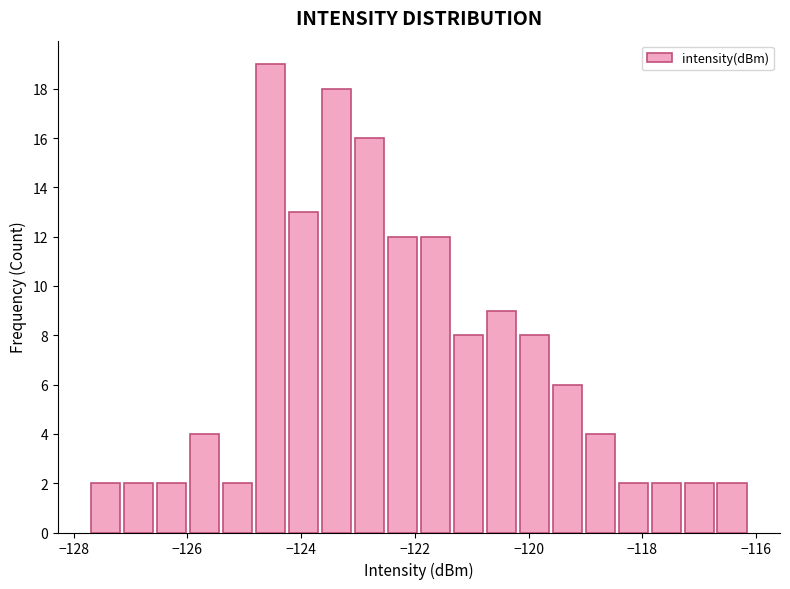

Read against the x-axis, roughly where is the centre of the tallest bar?

-124.6